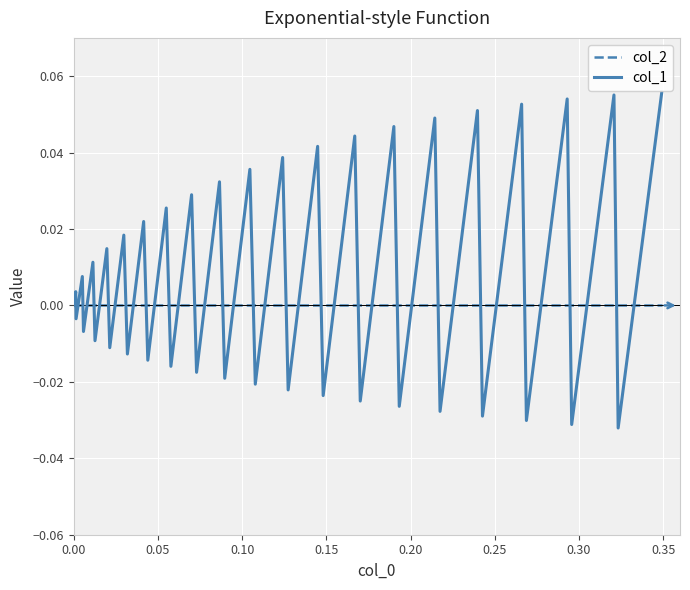

Which series has the largest range (max minus min)?

col_1